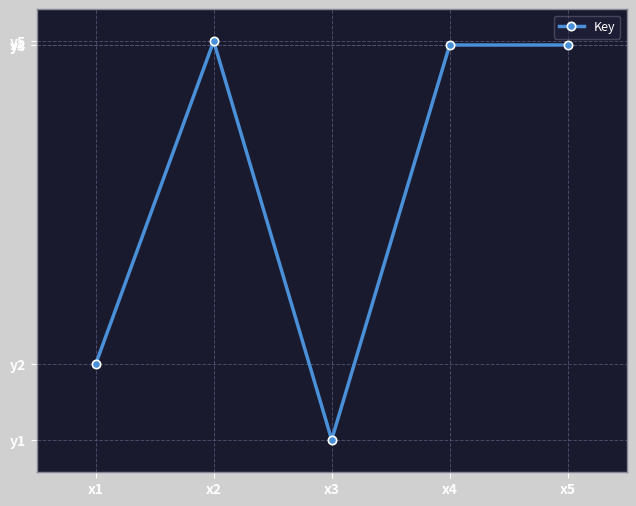

Where is the first local maximum?

x2